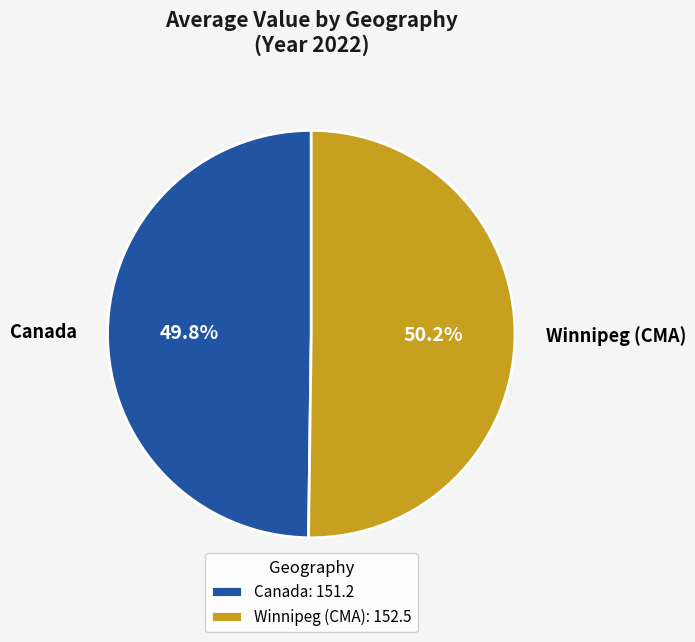

Is there any slice that represents more than half of the pie?

Yes